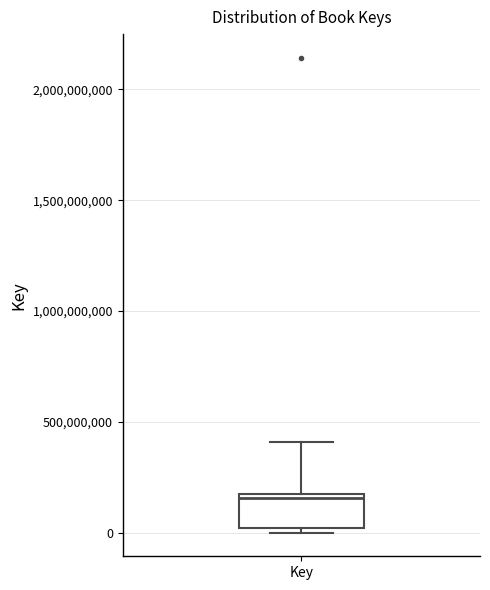

Transcribe this box plot: give where the median line is, the range the box spans, and where the two whiskers end, as read against the y-axis. The values are not printed on the chart, so give them approximately, as read against the axis.

median 150000000, box 0 to 200000000, whiskers 0 (just below the box's lower edge) to 400000000